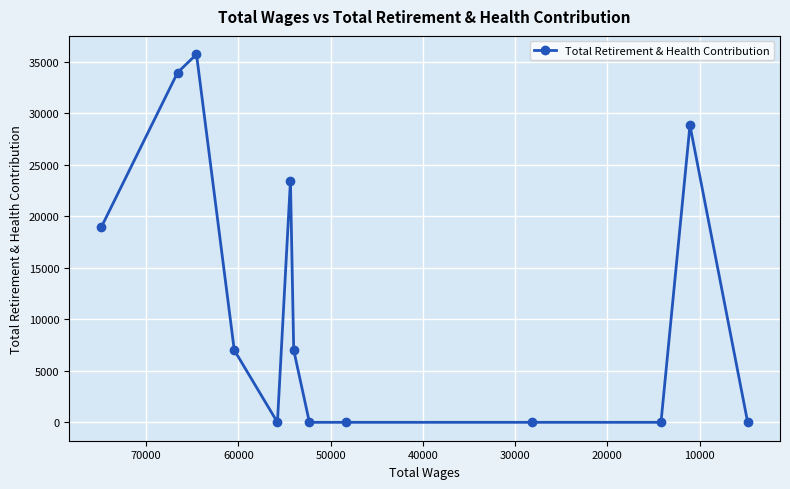

Reading right to left, transcribe all the data shown in this chart.

0	28844	0	0	0	0	7013	23485	0	7013	35743	33972	18960